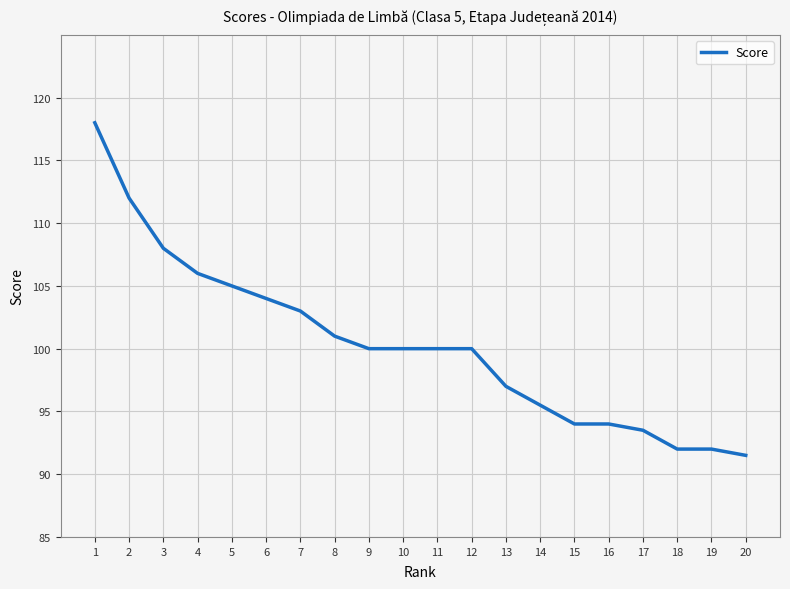

What is the minimum value shown in the chart?

91.5